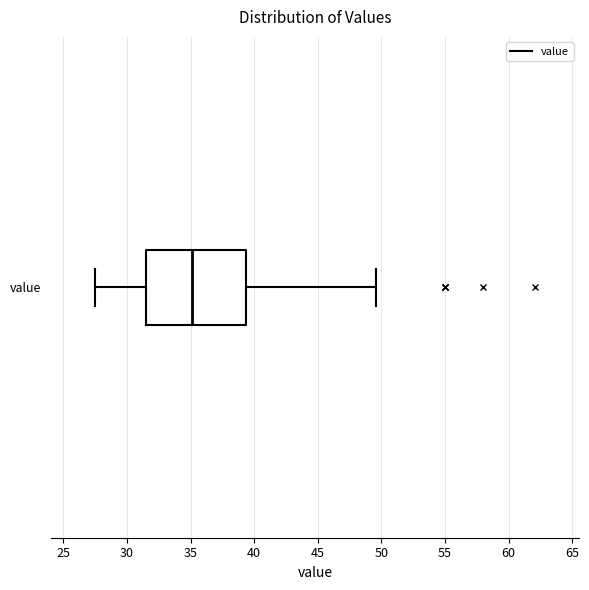

Read this box plot against the x-axis: the position of the median line, the range covered by the box, and the ends of both whiskers. The values are not printed on the chart, so give them approximately, as read against the axis.

median 35.0, box 31.5 to 39.5, whiskers 27.5 to 49.5